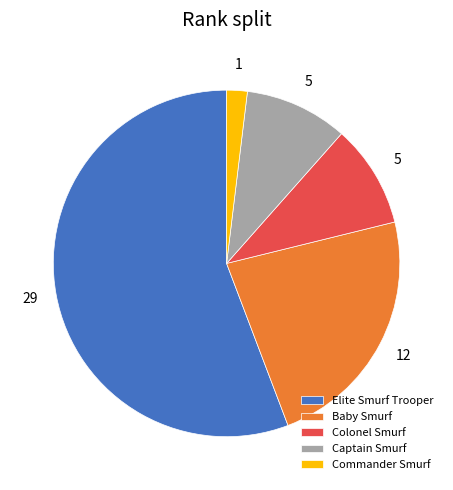

Which category has the biggest portion of the pie?

Elite Smurf Trooper